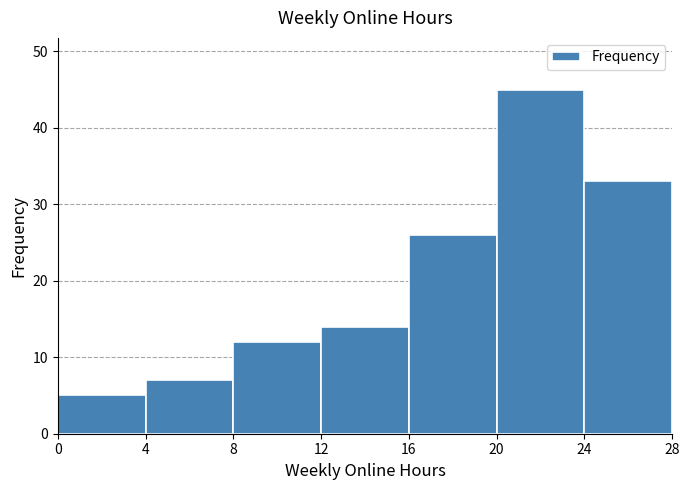

How tall is the bar that spans 20 to 24 on the x-axis? The values are not printed on the chart, so give them approximately, as read against the axis.

45